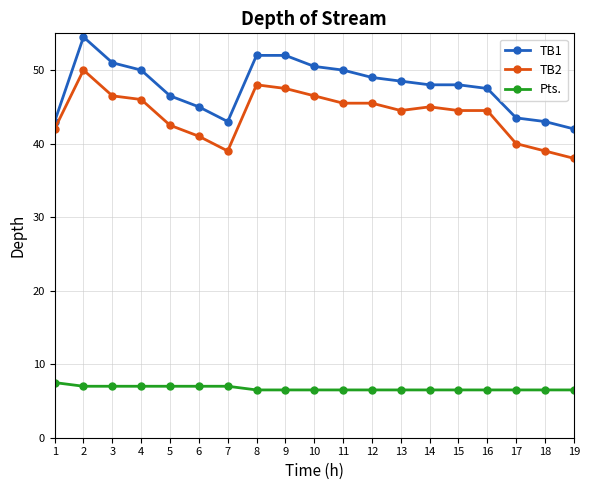

True or false: TB2 has more than 0 points higher than both neighbors.

True